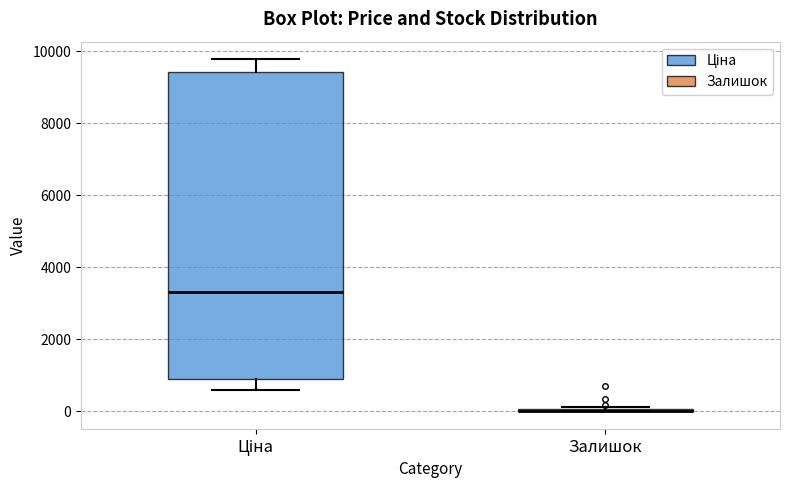

Reading left to right, transcribe this box plot: for each box, give where its median line is, the range the box spans, and where its two whiskers end, as read against the y-axis. The values are not printed on the chart, so give them approximately, as read against the axis.

Ціна: median 3400, box 1000 to 9400, whiskers 600 to 9800
Залишок: box collapsed to a line at 0, whiskers 0 to 200